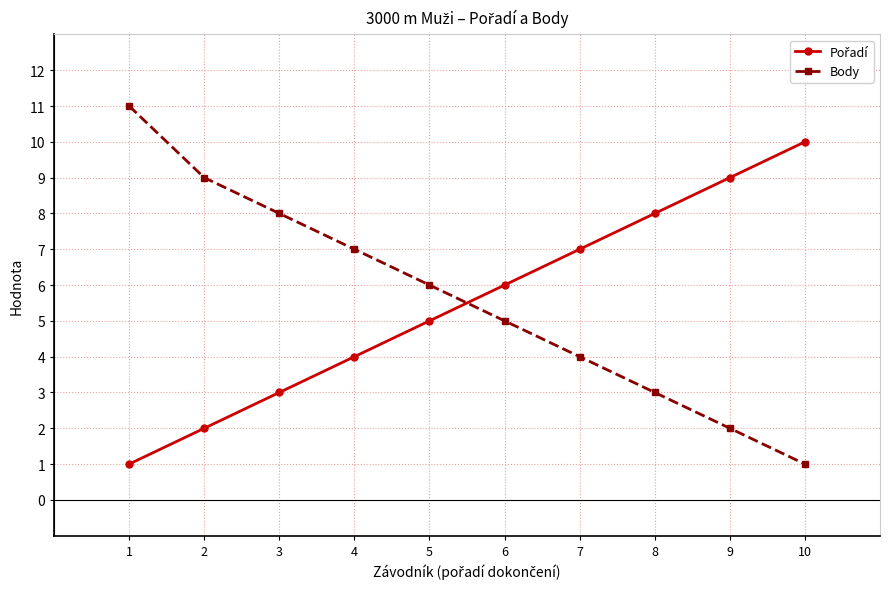

The value of Body at 2 is 9. True or false?

True